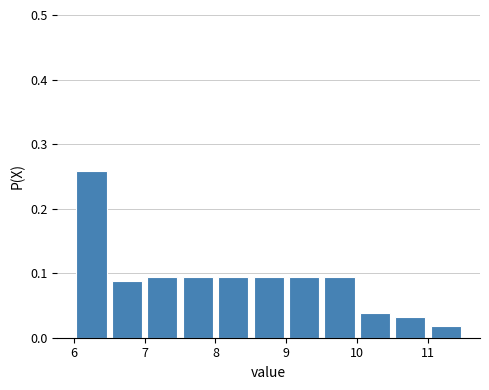

Reading left to right, transcribe this chart: for each bar, give the range it covers on the x-axis and its height. The values are not printed on the chart, so give them approximately, as read against the axis.

6.0 to 6.5: 0.26
6.5 to 7.0: 0.09
7.0 to 7.5: 0.09
7.5 to 8.0: 0.09
8.0 to 8.5: 0.09
8.5 to 9.0: 0.09
9.0 to 9.5: 0.09
9.5 to 10.0: 0.09
10.0 to 10.5: 0.04
10.5 to 11.0: 0.03
11.0 to 11.5: 0.02